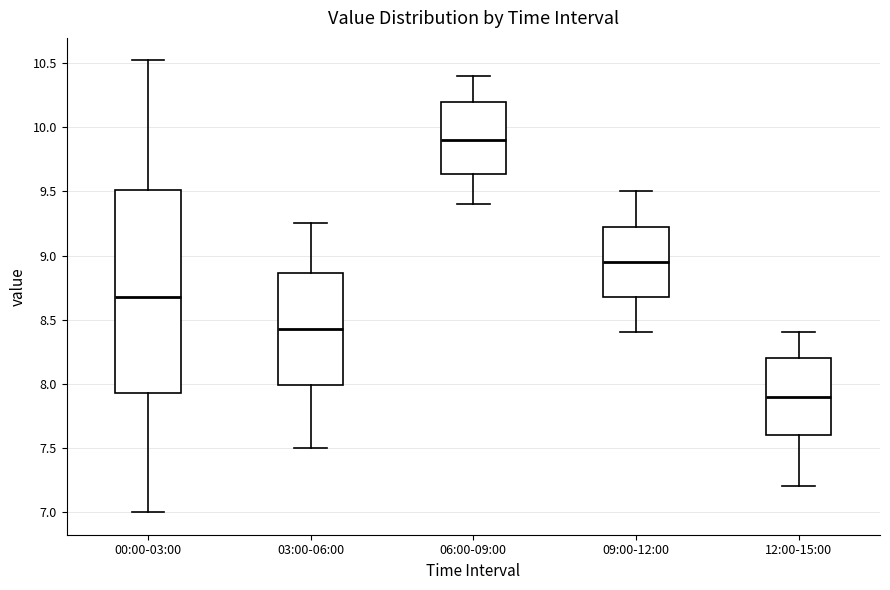

Where is the upper edge of the box for 06:00-09:00 on the y-axis? The values are not printed on the chart, so give them approximately, as read against the axis.

10.20